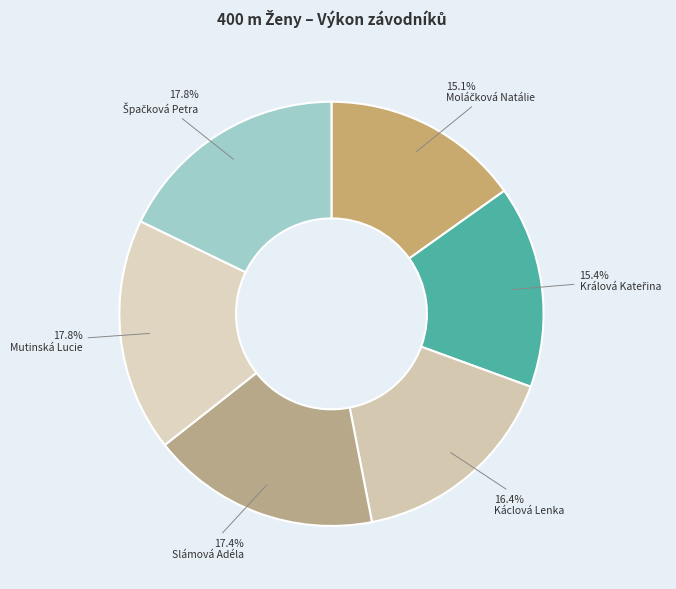

Between Moláčková Natálie and Mutinská Lucie, which is larger?

Mutinská Lucie